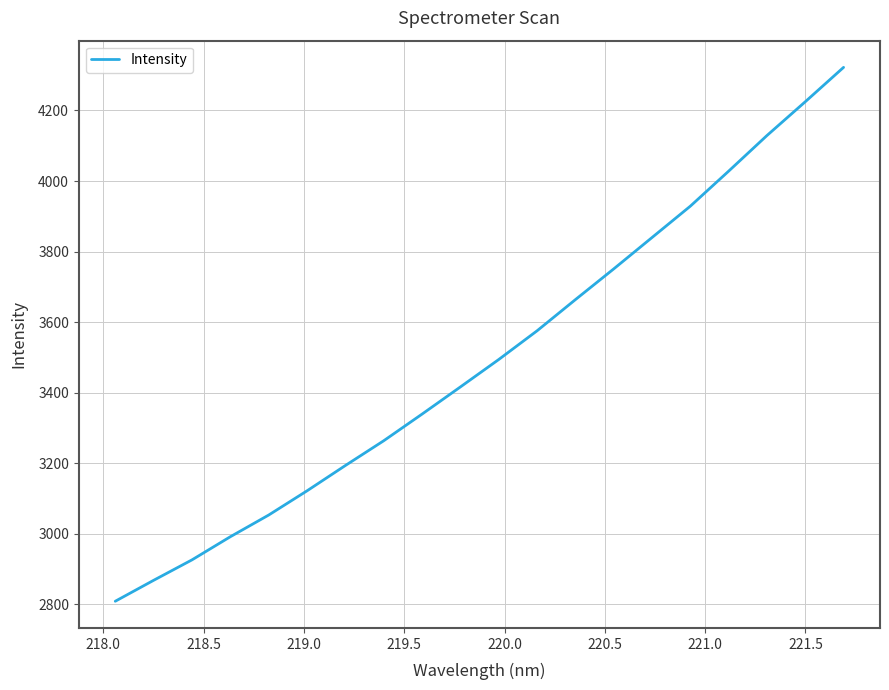

What is the maximum value shown in the chart?

4322.3